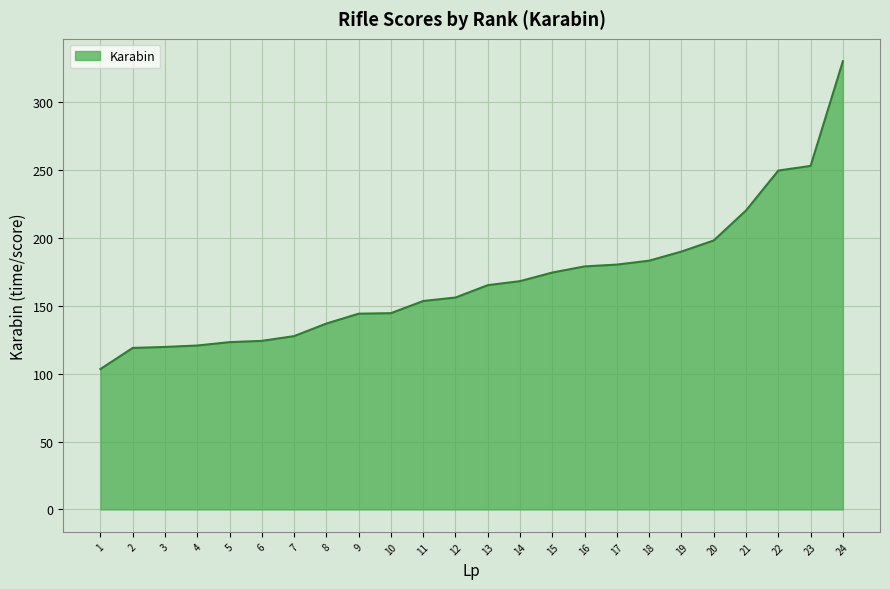

The value at 8 is 136.9. True or false?

True